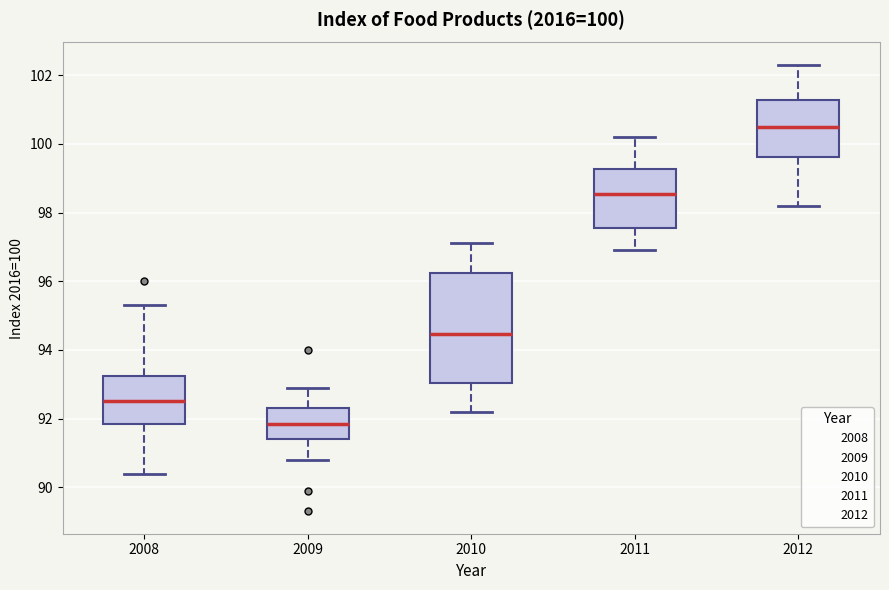

Comparing the boxes themselves (not the whiskers), which one is the tallest?

2010